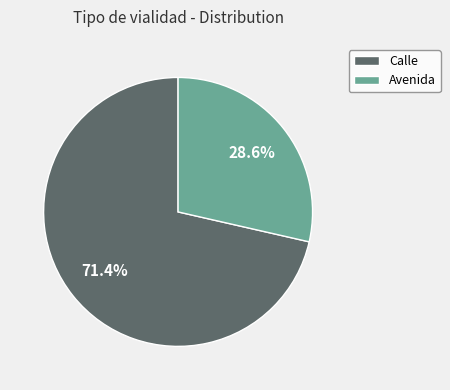

Which slice is the smallest?

Avenida